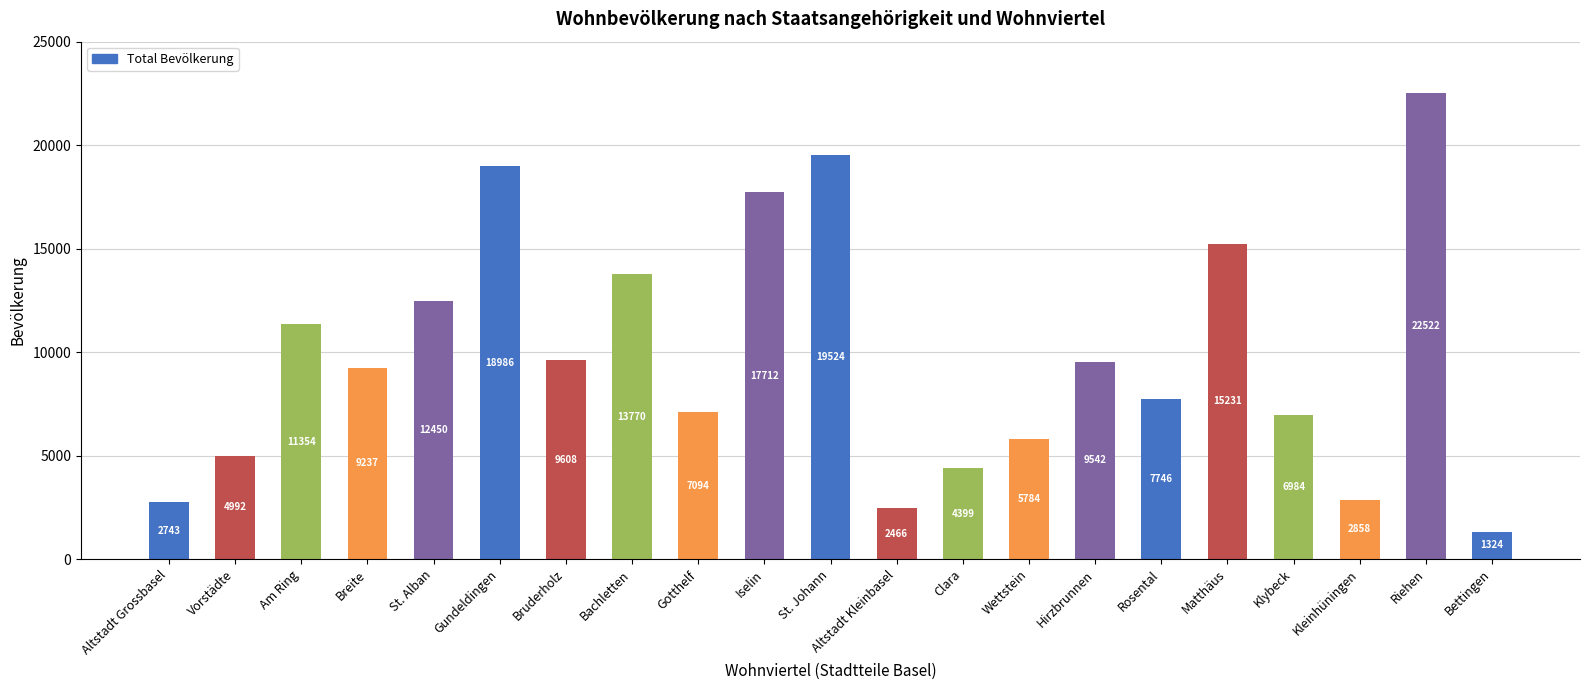

What is the difference between the maximum and minimum values?

21198